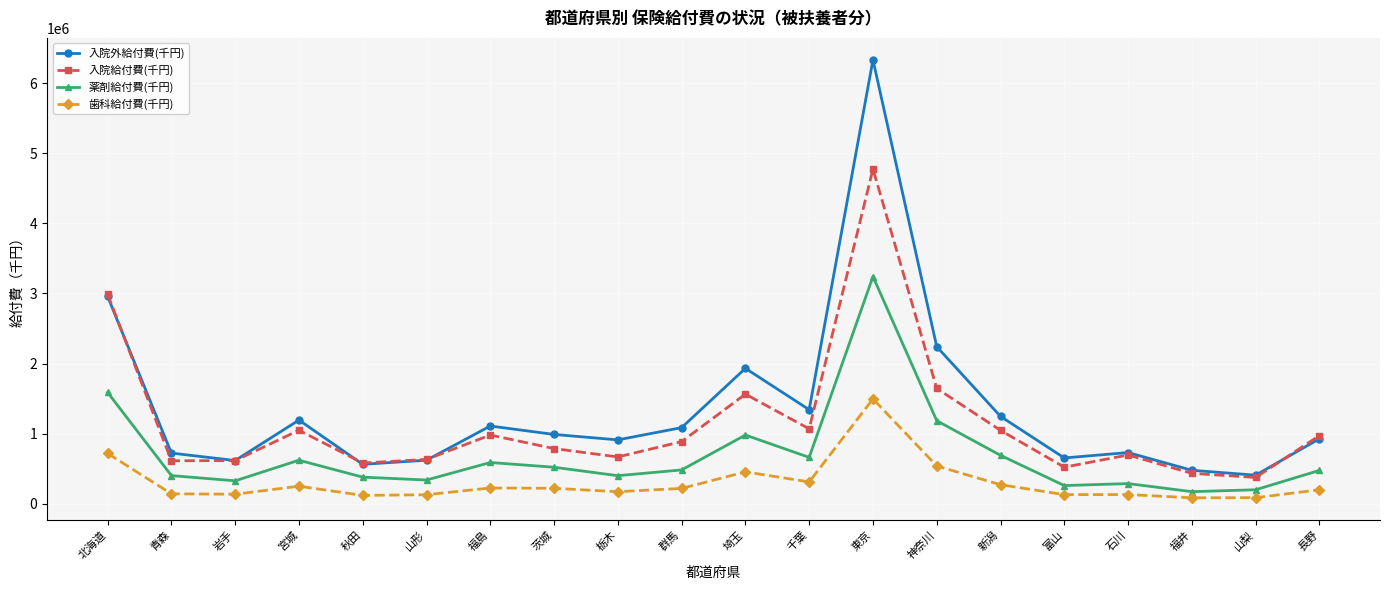

What is the difference between the maximum and minimum values in the 入院給付費(千円) series?

4402456.7